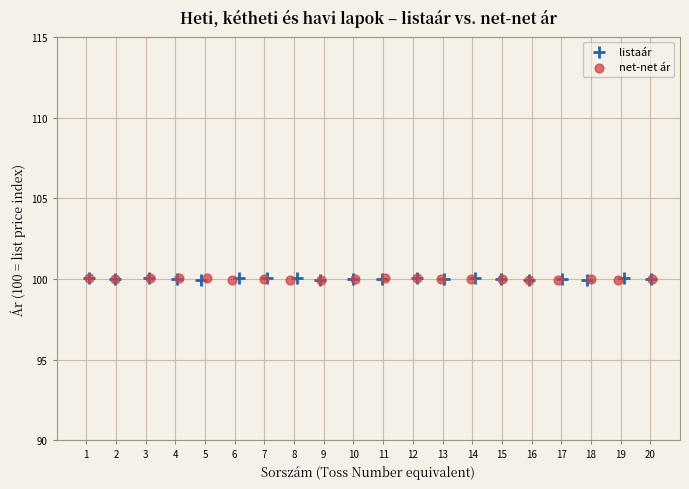

What are all the series names shown in the legend?

listaár, net-net ár